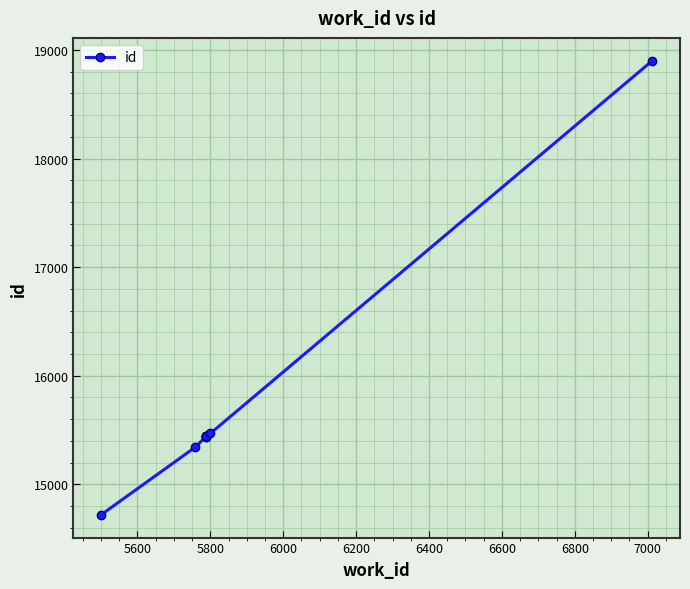

What is the greatest value displayed?

18903